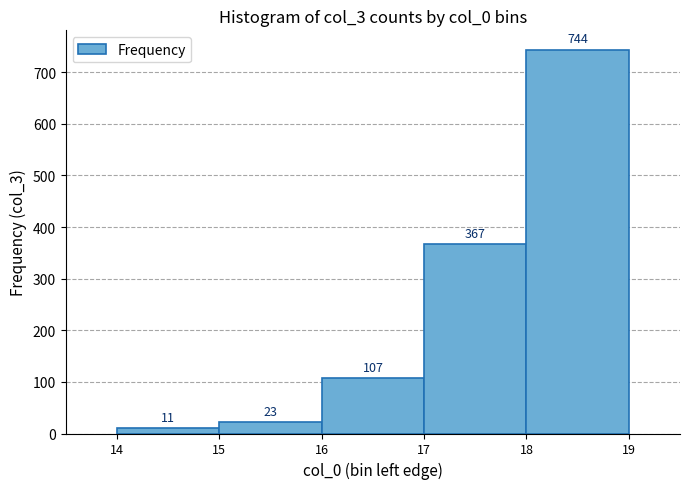

What is the height of the bar covering 16 to 17 on the x-axis?

107